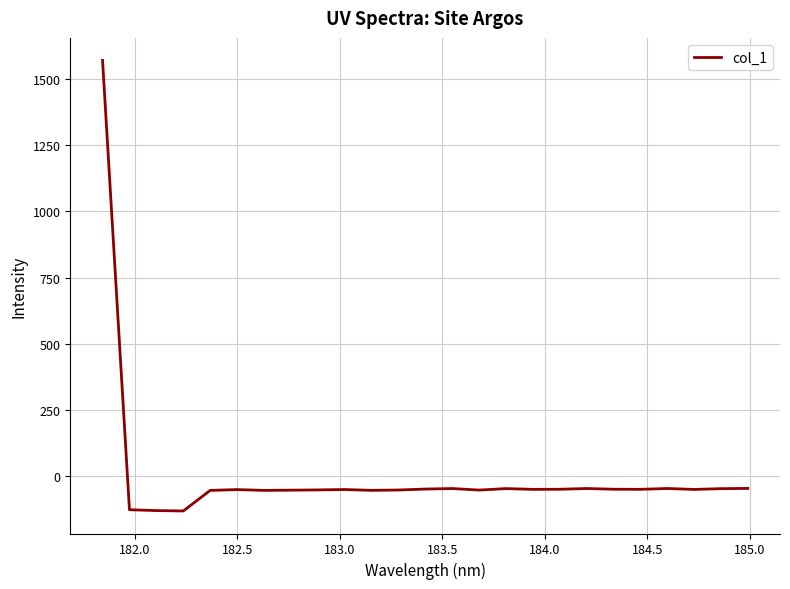

What is the difference between the maximum and minimum values?

1702.3